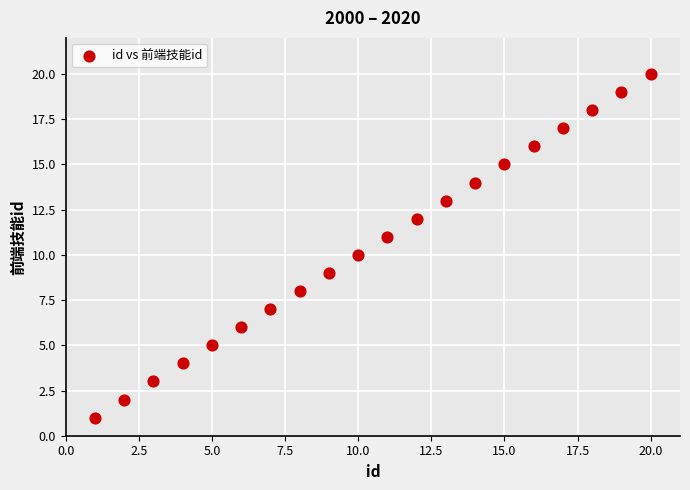

What is the range of Y values (max minus min)?

19